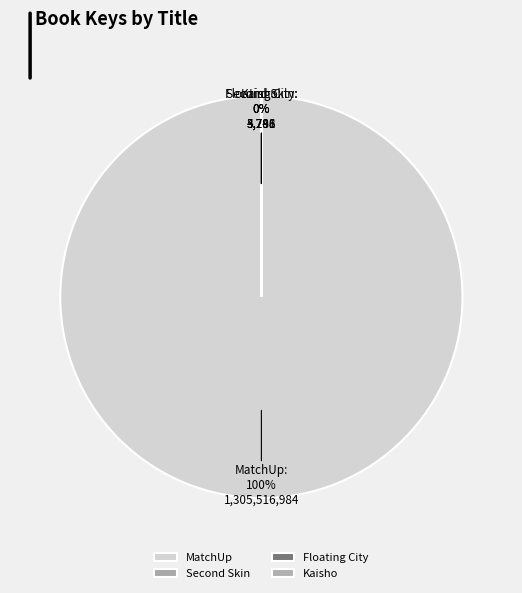

What is the largest slice in the pie chart?

MatchUp